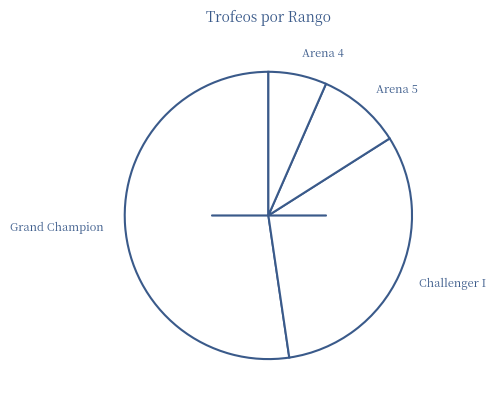

How many segments does this pie chart have?

4